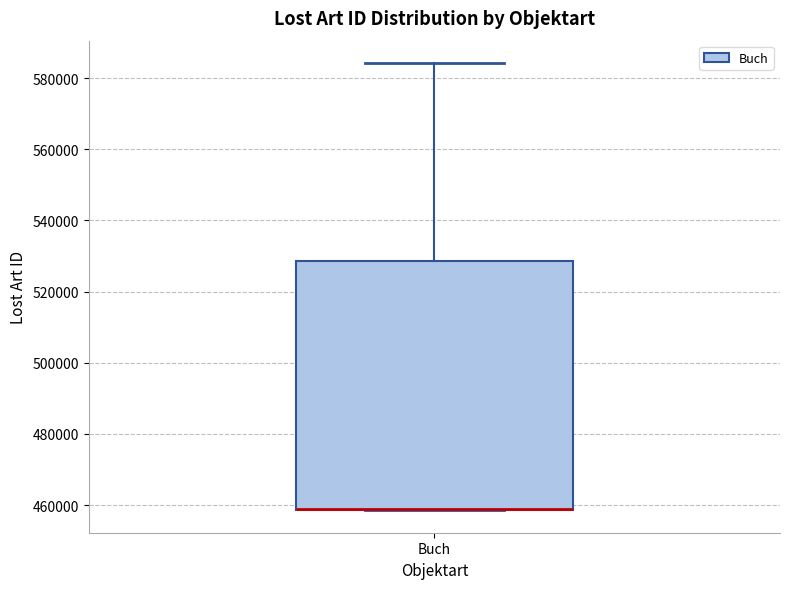

Transcribe this box plot: give where the median line is, the range the box spans, and where the two whiskers end, as read against the y-axis. The values are not printed on the chart, so give them approximately, as read against the axis.

median 458000 (drawn on the box's lower edge), box 458000 to 528000, whiskers 458000 to 584000